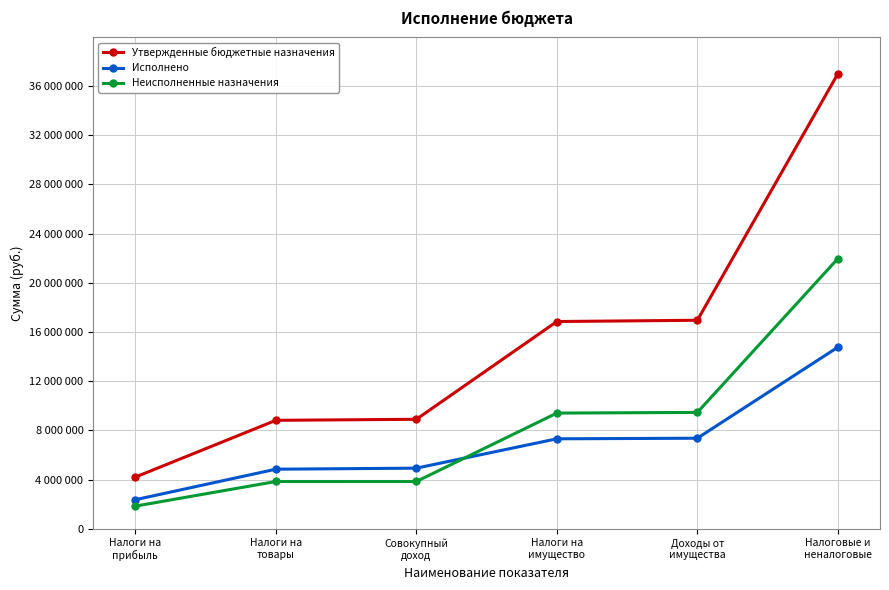

Where is Неисполненные назначения nearest to the value 11904454?

Доходы от
имущества